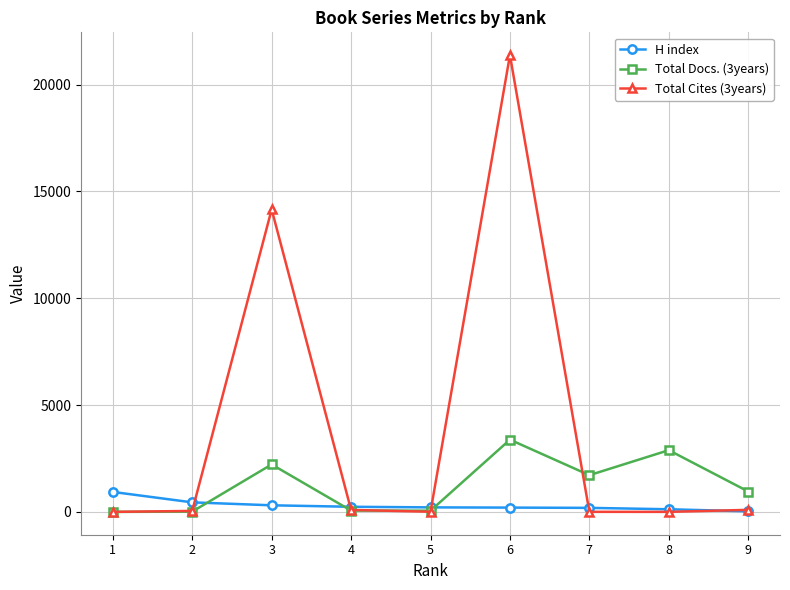

Is it true that Total Cites (3years) equals 95 at 9?

True